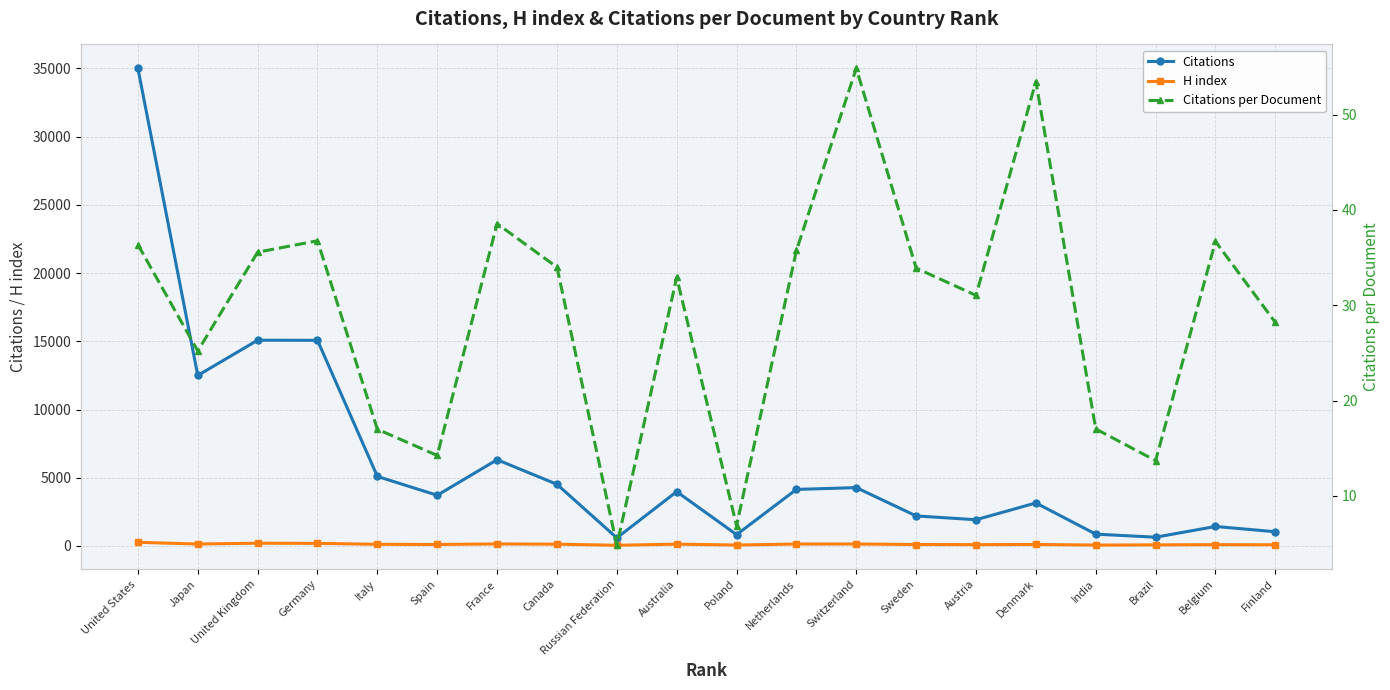

What is the difference between the second highest and minimum values in the H index series?

149.0